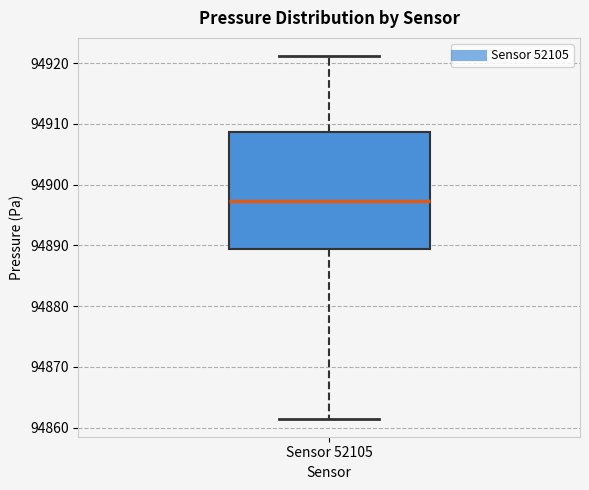

Read this box plot against the y-axis: the position of the median line, the range covered by the box, and the ends of both whiskers. The values are not printed on the chart, so give them approximately, as read against the axis.

median 94897, box 94889 to 94909, whiskers 94862 to 94921